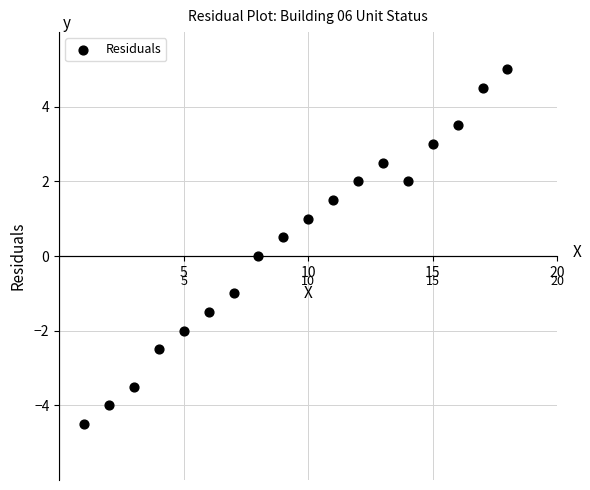

What is the range of X values (max minus min)?

17.0